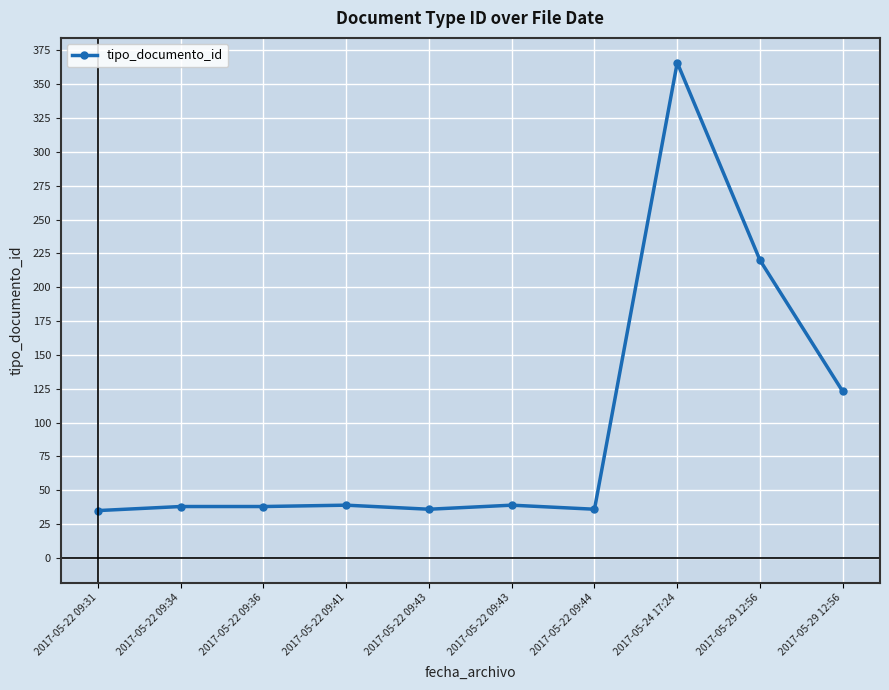

At which category does the data reach its first local valley?

2017-05-22 09:43